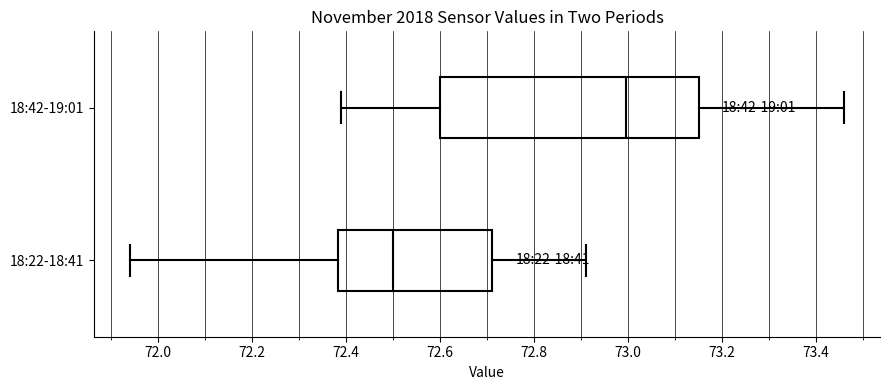

Which box is the widest, from its left edge to its right edge?

18:42-19:01